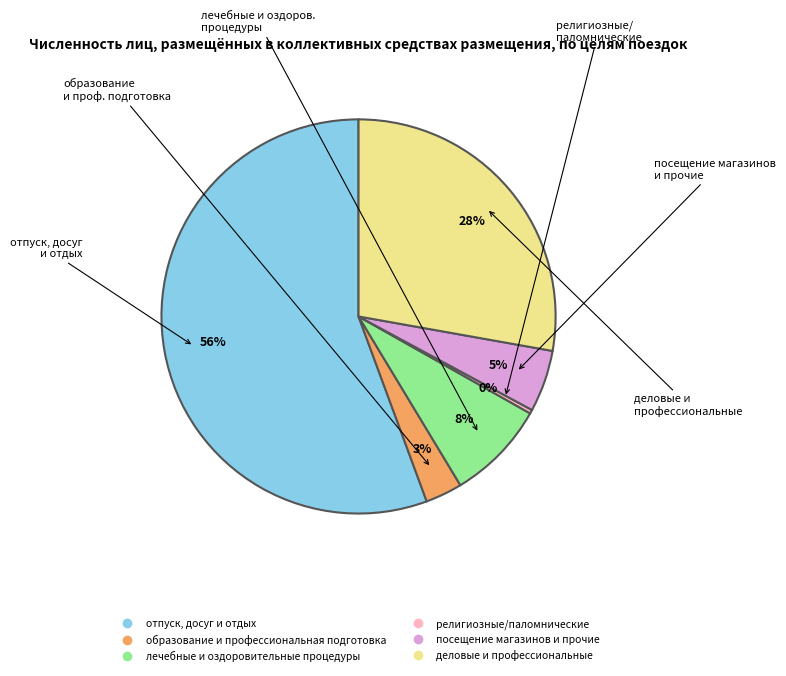

The посещение магазинов и прочие slice represents 12% of the pie. True or false?

False